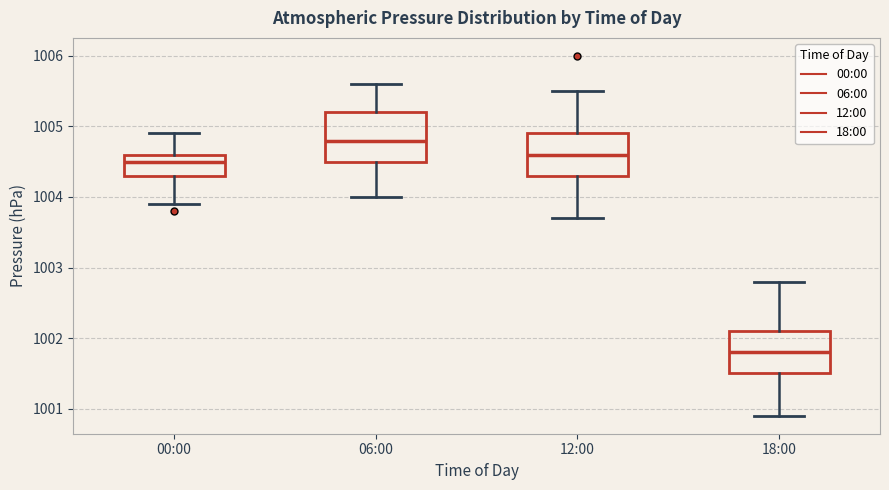

Which box has the lowest median line?

18:00